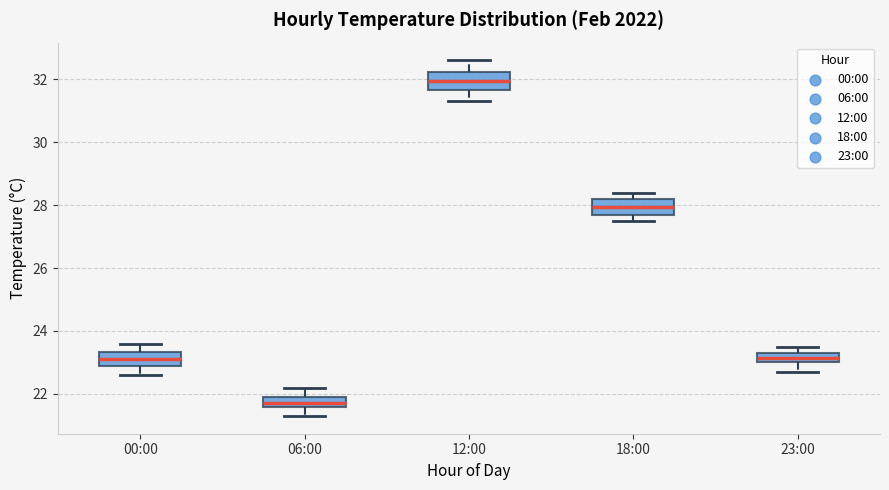

Reading left to right, read every box against the y-axis: the position of its median line, the range the box covers, and the ends of its whiskers. The values are not printed on the chart, so give them approximately, as read against the axis.

00:00: median 23.2, box 23.0 to 23.4, whiskers 22.6 to 23.6
06:00: median 21.8, box 21.6 to 22.0, whiskers 21.4 to 22.2
12:00: median 32.0, box 31.6 to 32.2, whiskers 31.4 to 32.6
18:00: median 28.0, box 27.8 to 28.2, whiskers 27.6 to 28.4
23:00: median 23.2, box 23.0 to 23.4, whiskers 22.8 to 23.6